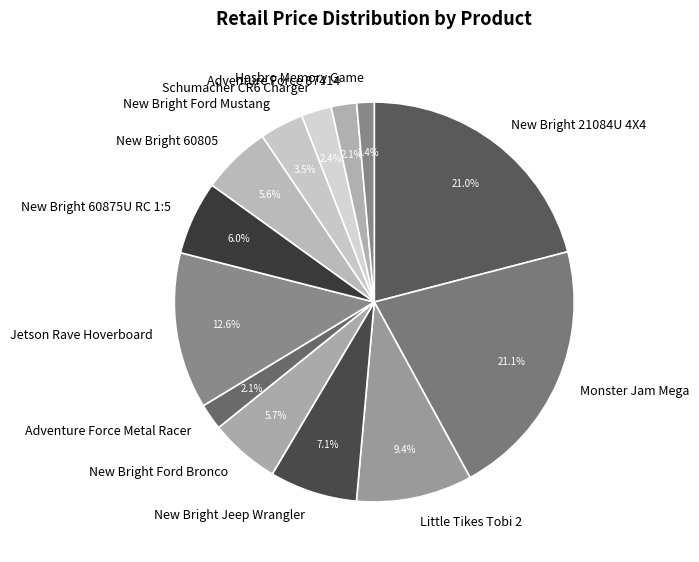

Approximately how many times larger is the value at Monster Jam Mega compared to Little Tikes Tobi 2?

2.2